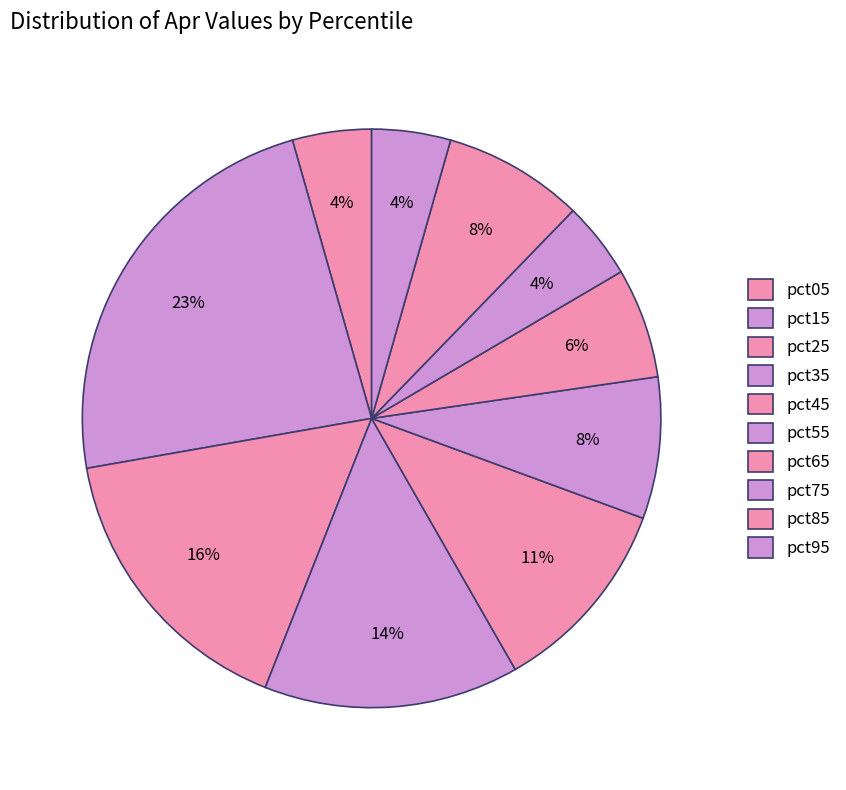

What percentage do pct75 and pct25 together represent?

20.5%